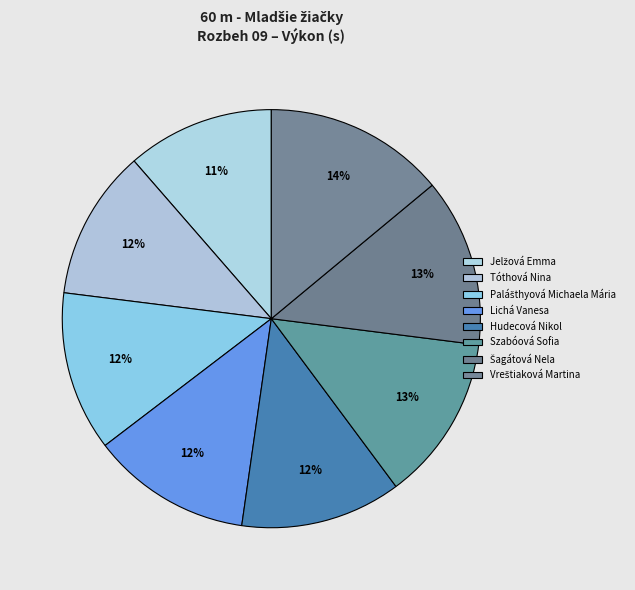

How many segments does this pie chart have?

8